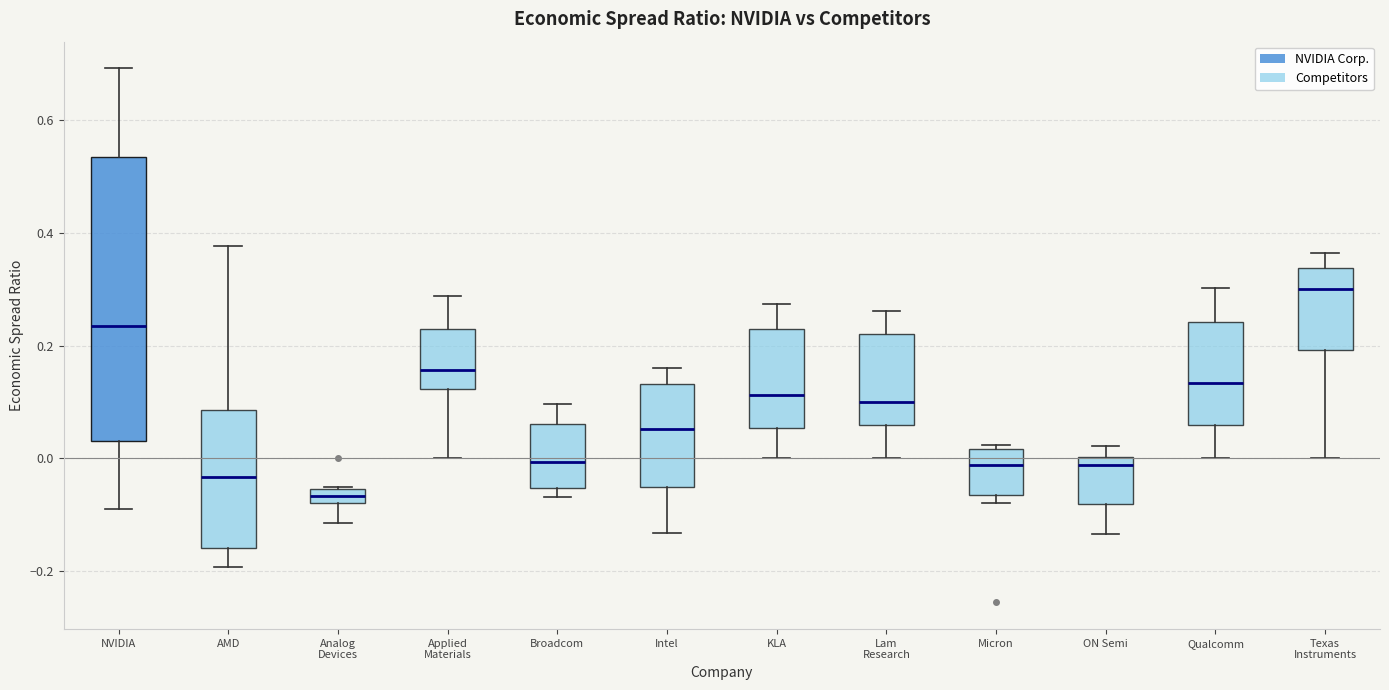

Which box is the tallest, from its lower edge to its upper edge?

NVIDIA